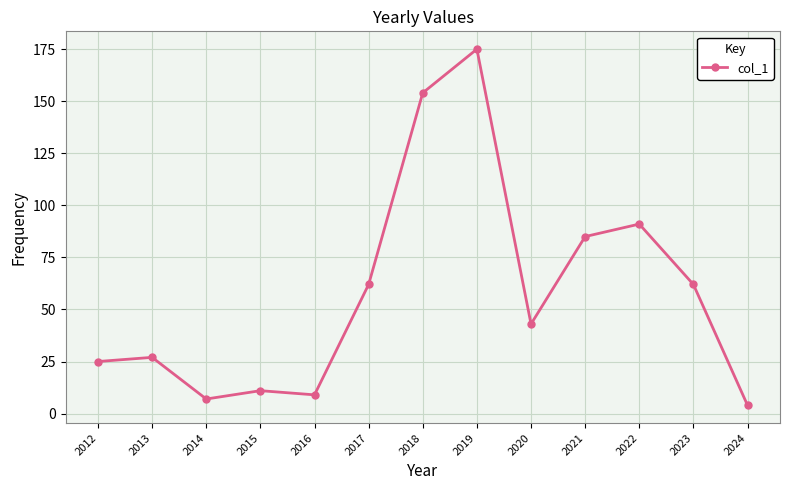

Where is the first local maximum?

2013